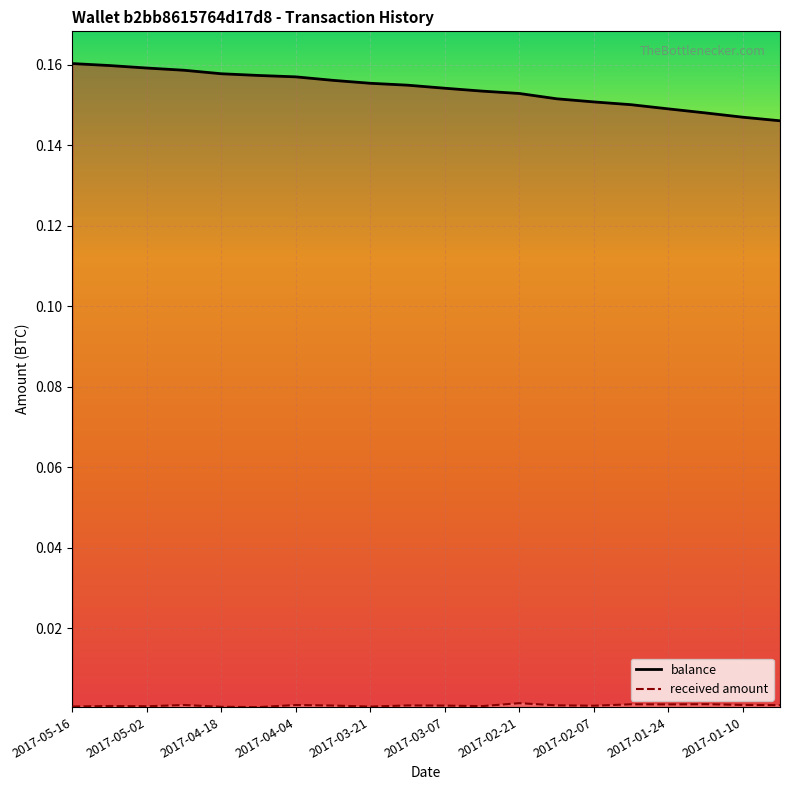

What is the value of the balance point at the 11th from the left?

0.2